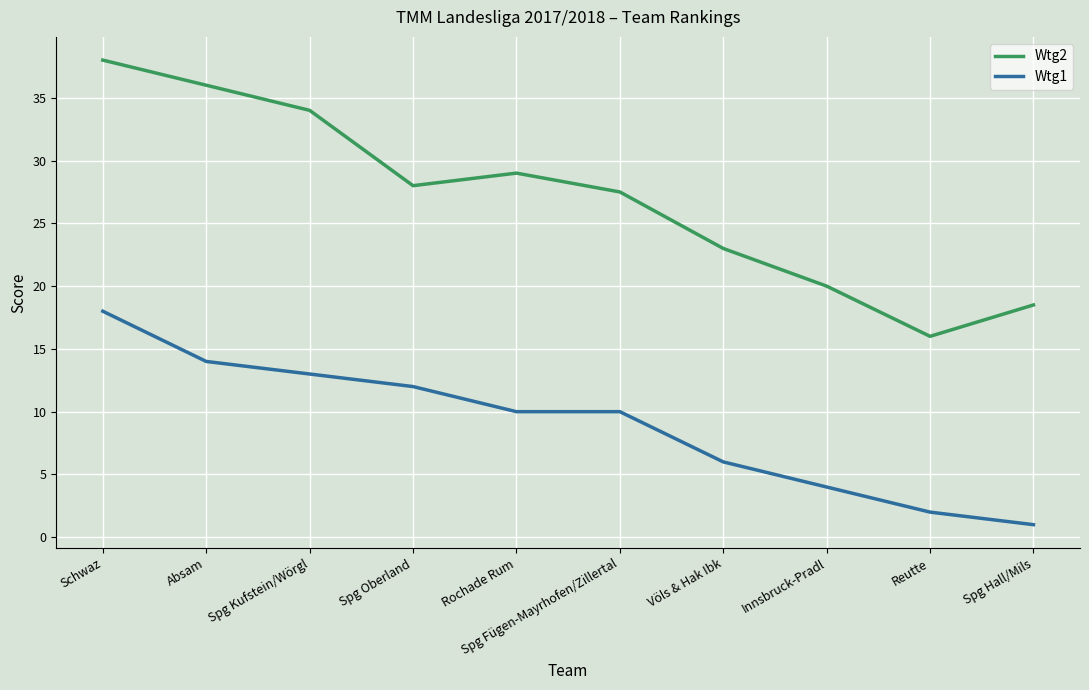

How many lines are shown in the chart?

2